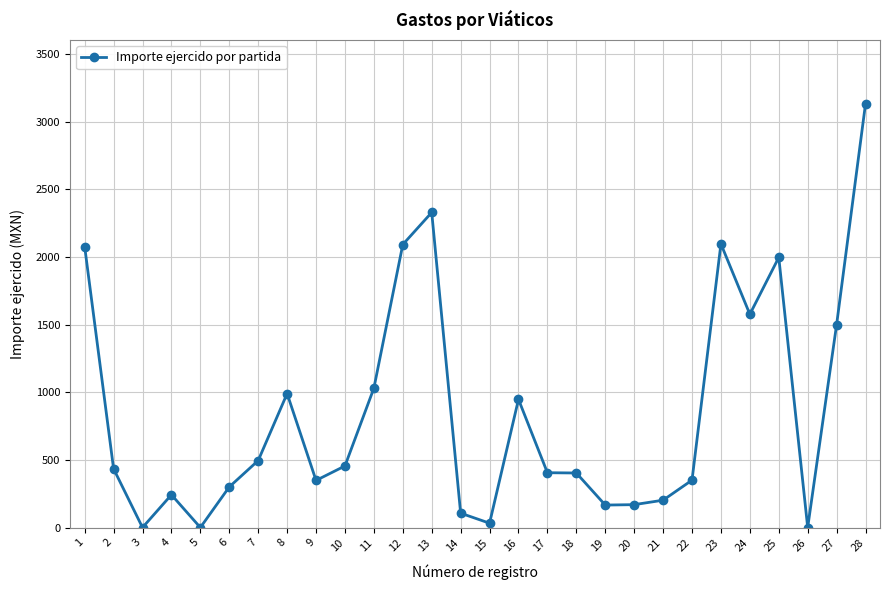

How many data points are less than 434?

14